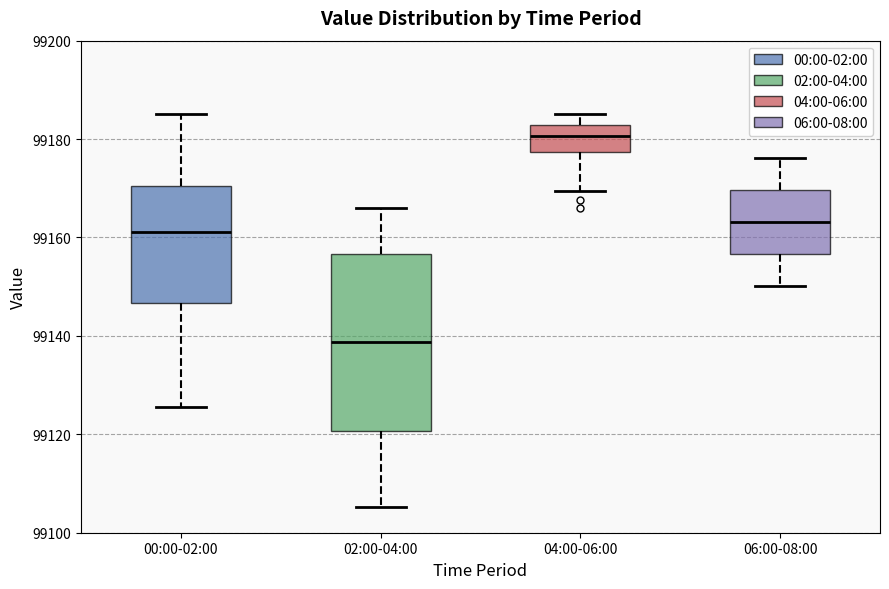

Which box is the tallest, from its lower edge to its upper edge?

02:00-04:00